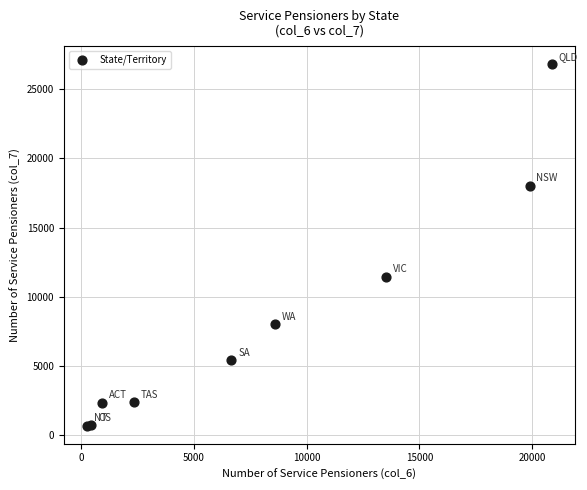

What Y value in the scatter plot is closest to 13740?

11452